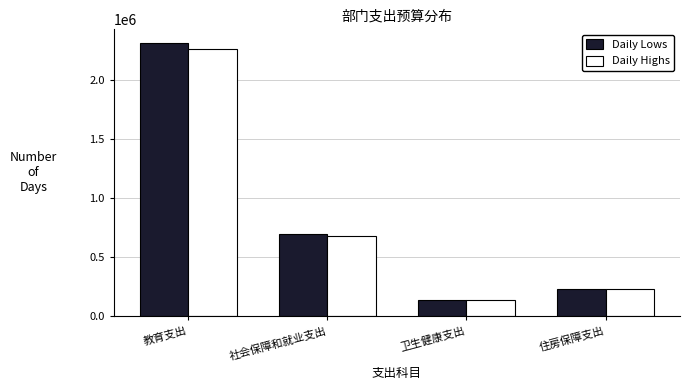

Reading left to right, what are all the values shown in this chart?

Daily Lows: 2310841.6	691915.8	139658.3	227541.6
Daily Highs: 2259841.6	680491.8	139658.3	227541.6